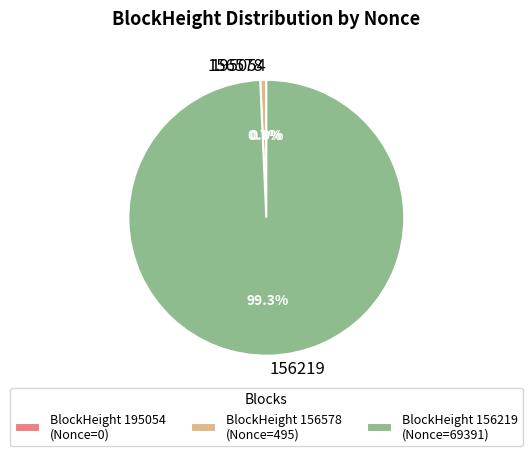

Which category accounts for the majority?

156219